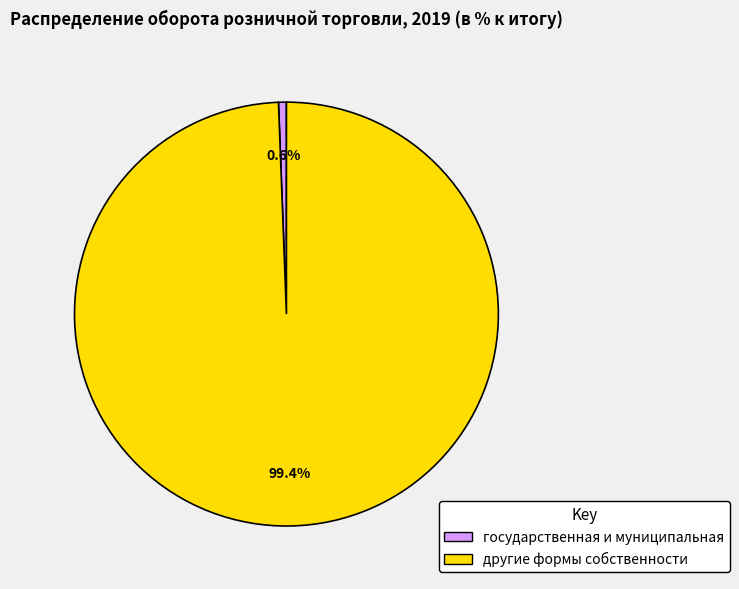

True or false: другие формы собственности accounts for 99% of the total.

True